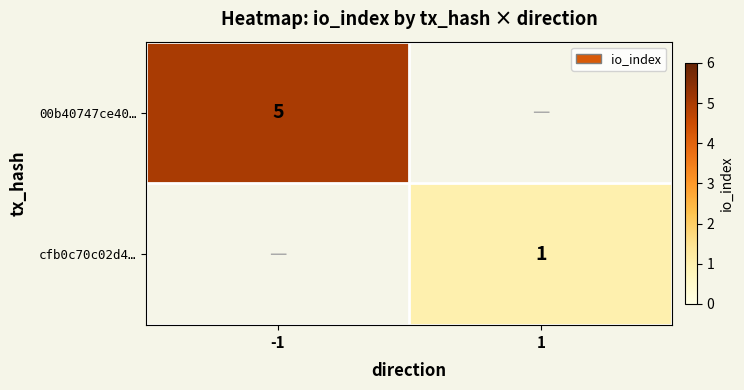

Which label corresponds to the smallest value in the chart?

1